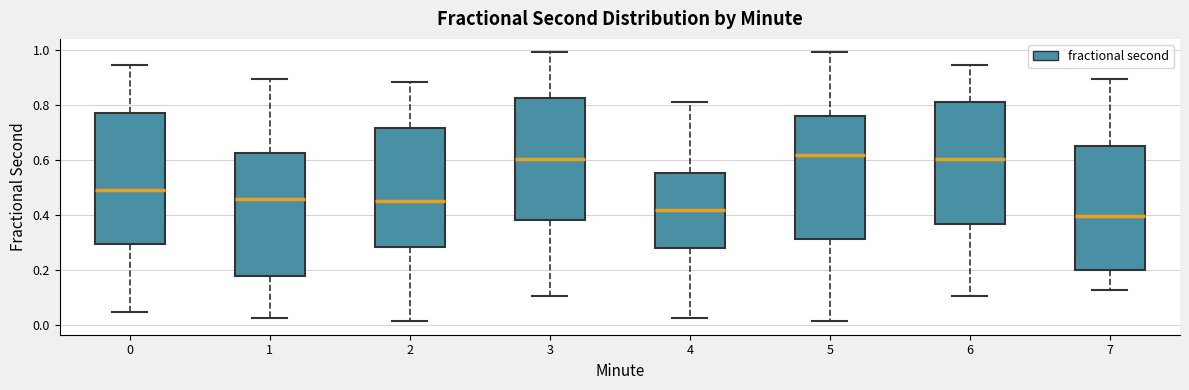

Reading left to right, read every box against the y-axis: the position of its median line, the range the box covers, and the ends of its whiskers. The values are not printed on the chart, so give them approximately, as read against the axis.

0: median 0.50, box 0.30 to 0.78, whiskers 0.04 to 0.94
1: median 0.46, box 0.18 to 0.62, whiskers 0.02 to 0.90
2: median 0.46, box 0.28 to 0.72, whiskers 0.02 to 0.88
3: median 0.60, box 0.38 to 0.82, whiskers 0.10 to 1.00
4: median 0.42, box 0.28 to 0.56, whiskers 0.02 to 0.80
5: median 0.62, box 0.32 to 0.76, whiskers 0.02 to 1.00
6: median 0.60, box 0.36 to 0.80, whiskers 0.10 to 0.94
7: median 0.40, box 0.20 to 0.66, whiskers 0.12 to 0.90